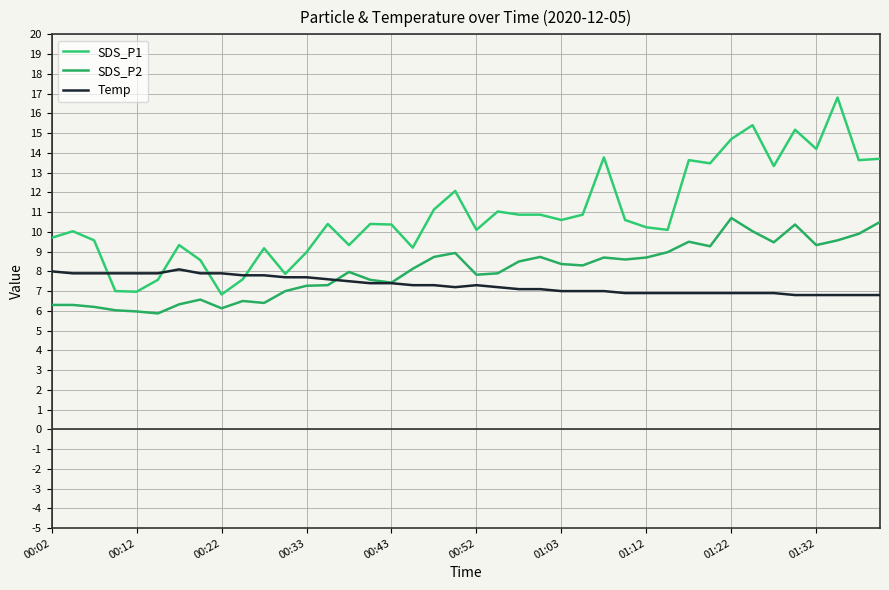

Reading left to right, transcribe all the data shown in this chart.

SDS_P1: 9.7	10.0	9.6	7.0	7.0	7.6	9.3	8.6	6.8	7.6	9.2	7.9	9.0	10.4	9.3	10.4	10.4	9.2	11.1	12.1	10.1	11.0	10.9	10.9	10.6	10.9	13.8	10.6	10.2	10.1	13.6	13.5	14.7	15.4	13.3	15.2	14.2	16.8	13.6	13.7
SDS_P2: 6.3	6.3	6.2	6.0	6.0	5.9	6.3	6.6	6.1	6.5	6.4	7.0	7.3	7.3	8.0	7.6	7.4	8.1	8.7	8.9	7.8	7.9	8.5	8.7	8.4	8.3	8.7	8.6	8.7	9.0	9.5	9.3	10.7	10.0	9.5	10.4	9.3	9.6	9.9	10.5
Temp: 8.0	7.9	7.9	7.9	7.9	7.9	8.1	7.9	7.9	7.8	7.8	7.7	7.7	7.6	7.5	7.4	7.4	7.3	7.3	7.2	7.3	7.2	7.1	7.1	7.0	7.0	7.0	6.9	6.9	6.9	6.9	6.9	6.9	6.9	6.9	6.8	6.8	6.8	6.8	6.8